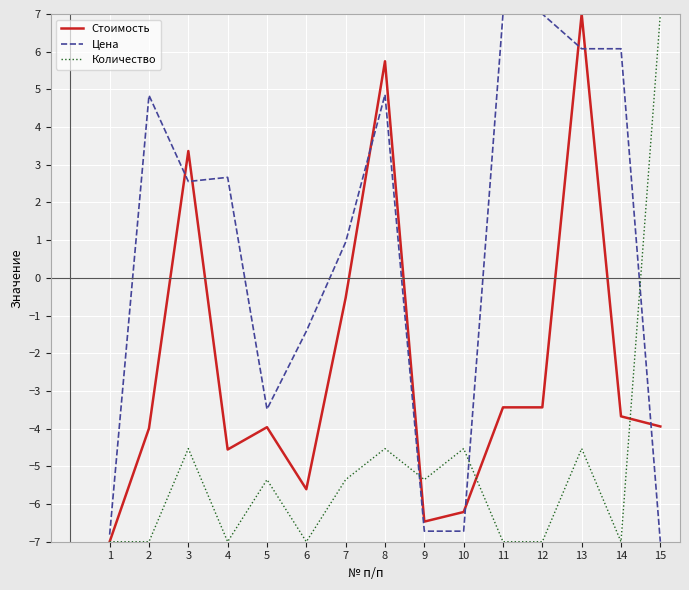

Which series ends up on top after the final intersection of Количество and Стоимость?

Количество